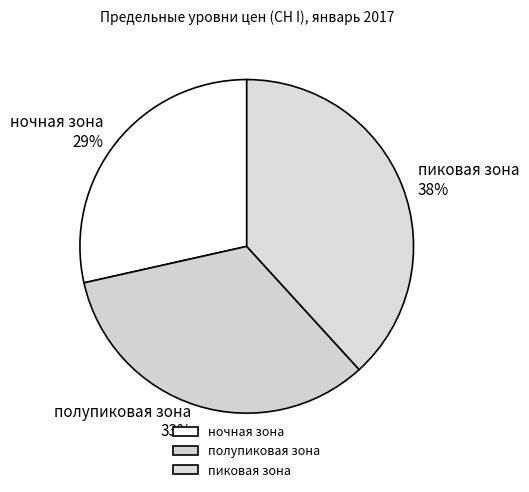

The ночная зона slice represents 29% of the pie. True or false?

True